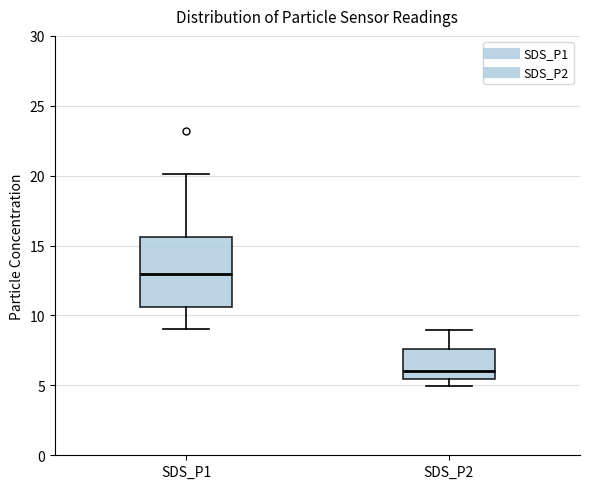

Reading left to right, read every box against the y-axis: the position of its median line, the range the box covers, and the ends of its whiskers. The values are not printed on the chart, so give them approximately, as read against the axis.

SDS_P1: median 13.0, box 10.5 to 15.5, whiskers 9.0 to 20.0
SDS_P2: median 6.0, box 5.5 to 7.5, whiskers 5.0 to 9.0